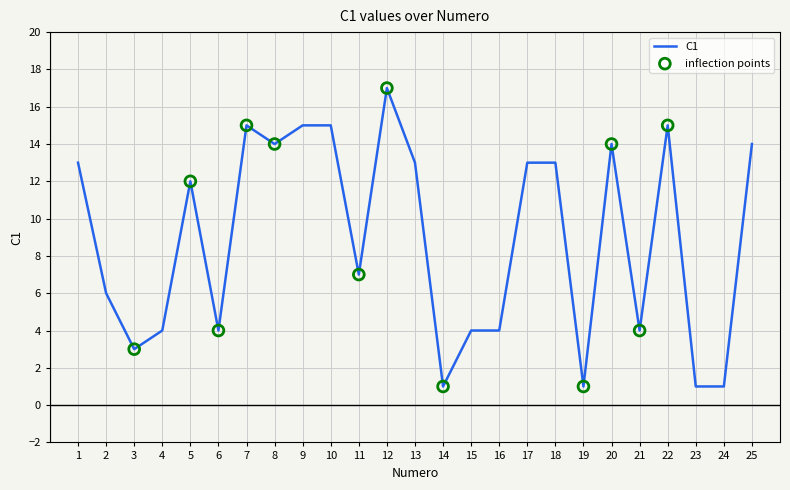

Approximately how many times larger is the value at 13 compared to 11?

1.9